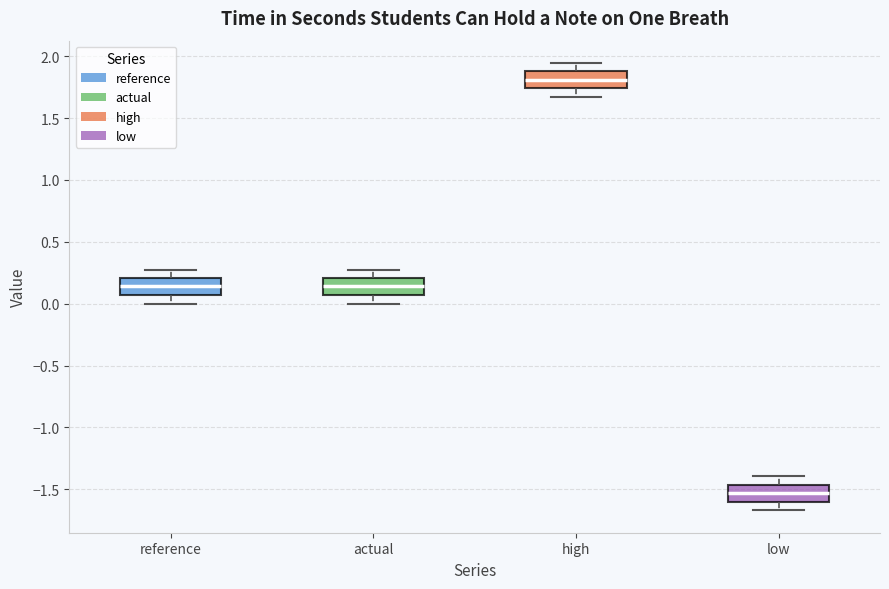

Which box has the lowest median line?

low